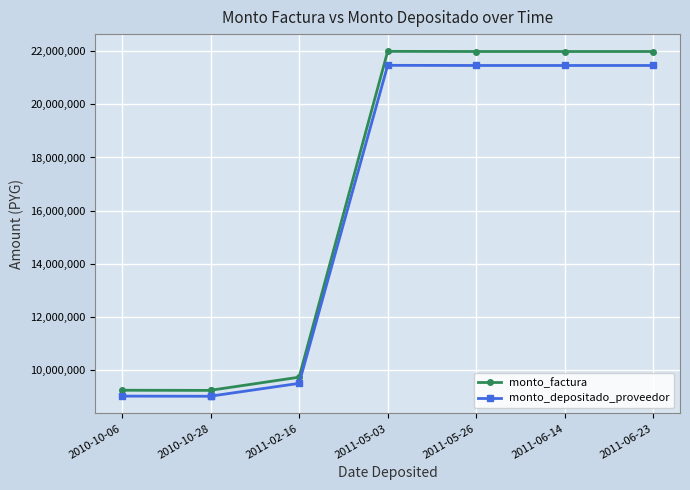

In monto_factura, how many points are higher than both neighbors (excluding endpoints)?

1